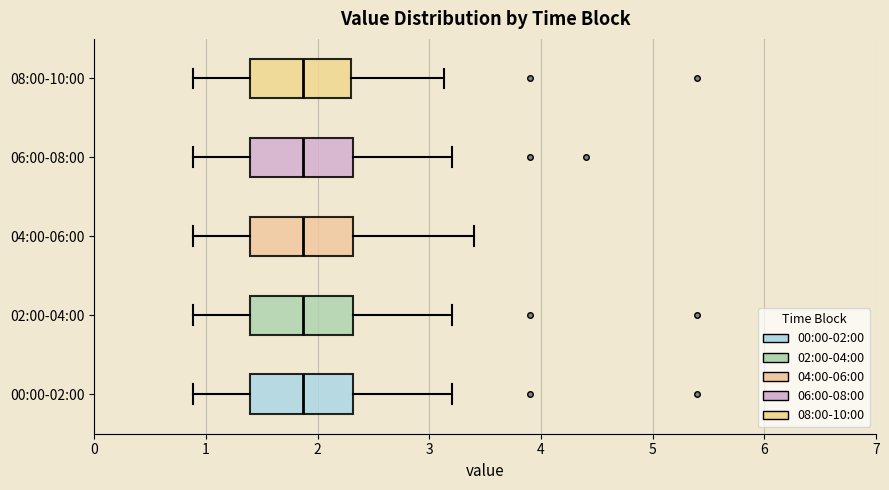

Reading bottom to top, read every box against the x-axis: the position of its median line, the range the box covers, and the ends of its whiskers. The values are not printed on the chart, so give them approximately, as read against the axis.

00:00-02:00: median 1.9, box 1.4 to 2.3, whiskers 0.9 to 3.2
02:00-04:00: median 1.9, box 1.4 to 2.3, whiskers 0.9 to 3.2
04:00-06:00: median 1.9, box 1.4 to 2.3, whiskers 0.9 to 3.4
06:00-08:00: median 1.9, box 1.4 to 2.3, whiskers 0.9 to 3.2
08:00-10:00: median 1.9, box 1.4 to 2.3, whiskers 0.9 to 3.1